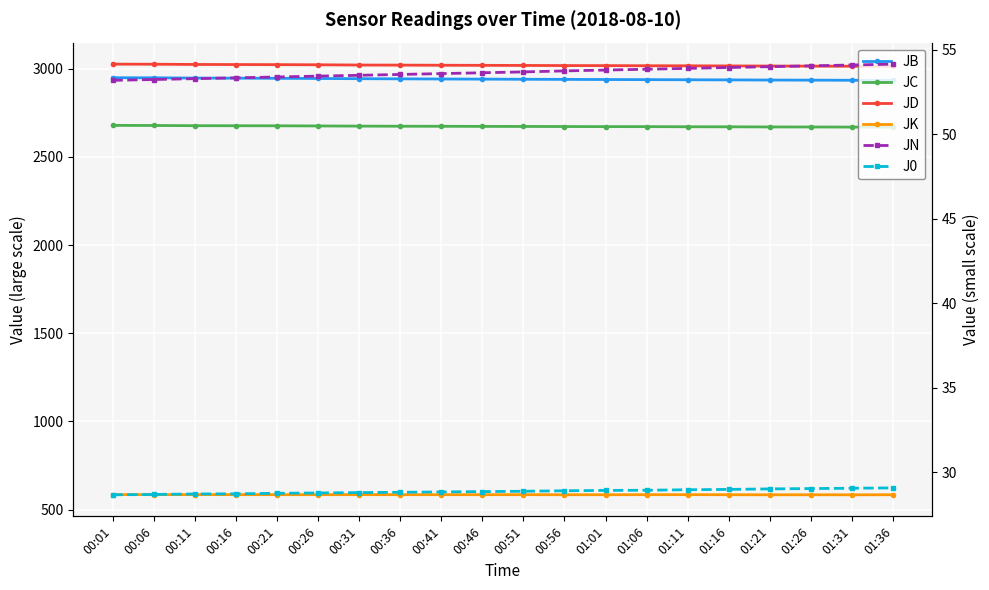

Which series changed the most between 00:36 and 01:26?

JB